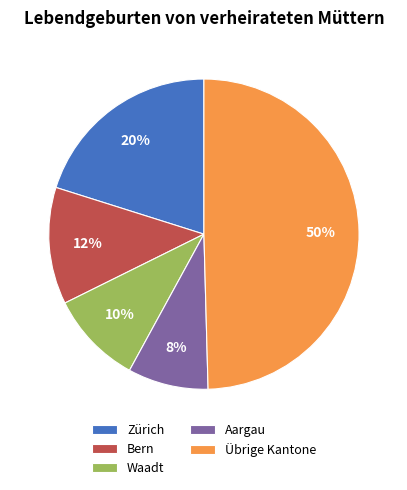

Which has a higher value, Übrige Kantone or Bern?

Übrige Kantone